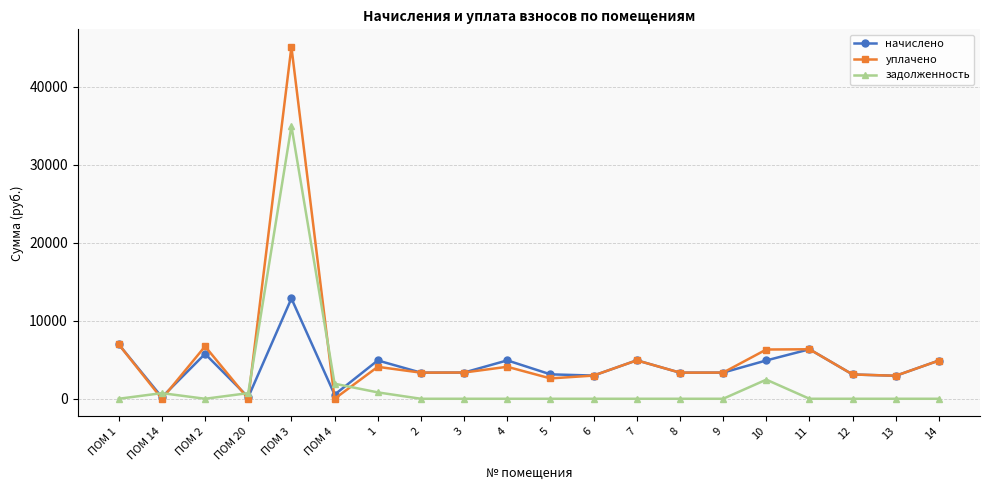

List the series in order of their peak value, highest first.

уплачено, задолженность, начислено